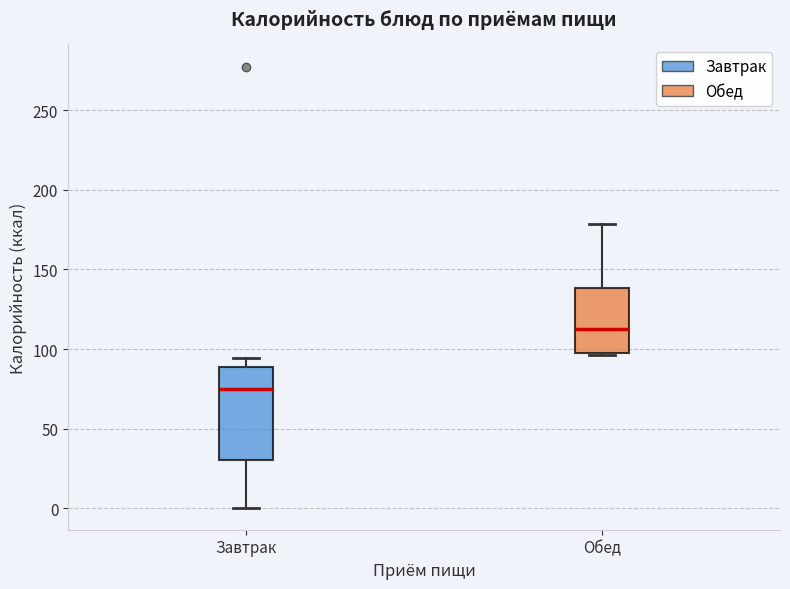

Reading left to right, read every box against the y-axis: the position of its median line, the range the box covers, and the ends of its whiskers. The values are not printed on the chart, so give them approximately, as read against the axis.

Завтрак: median 75, box 30 to 90, whiskers 0 to 95
Обед: median 115, box 100 to 140, whiskers 95 to 180